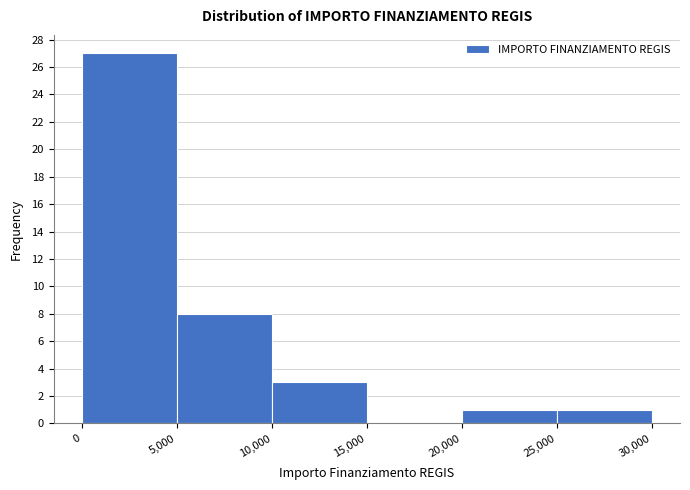

Reading left to right, list every bar in this chart as the range it spans on the x-axis followed by its height. The values are not printed on the chart, so give them approximately, as read against the axis.

0 to 5,000: 27
5,000 to 10,000: 8
10,000 to 15,000: 3
15,000 to 20,000: 0
20,000 to 25,000: 1
25,000 to 30,000: 1